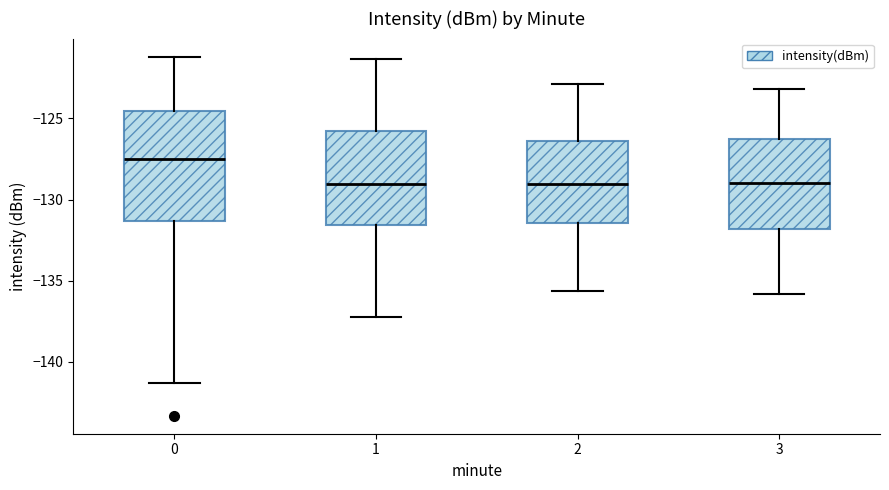

Which box is the tallest, from its lower edge to its upper edge?

0